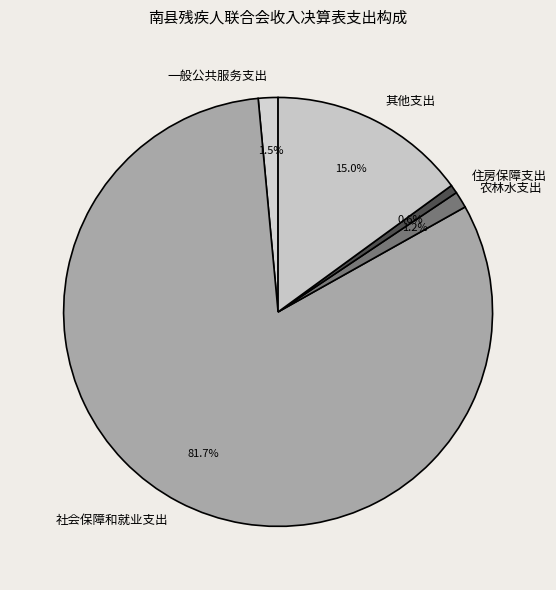

Between 社会保障和就业支出 and 住房保障支出, which is larger?

社会保障和就业支出